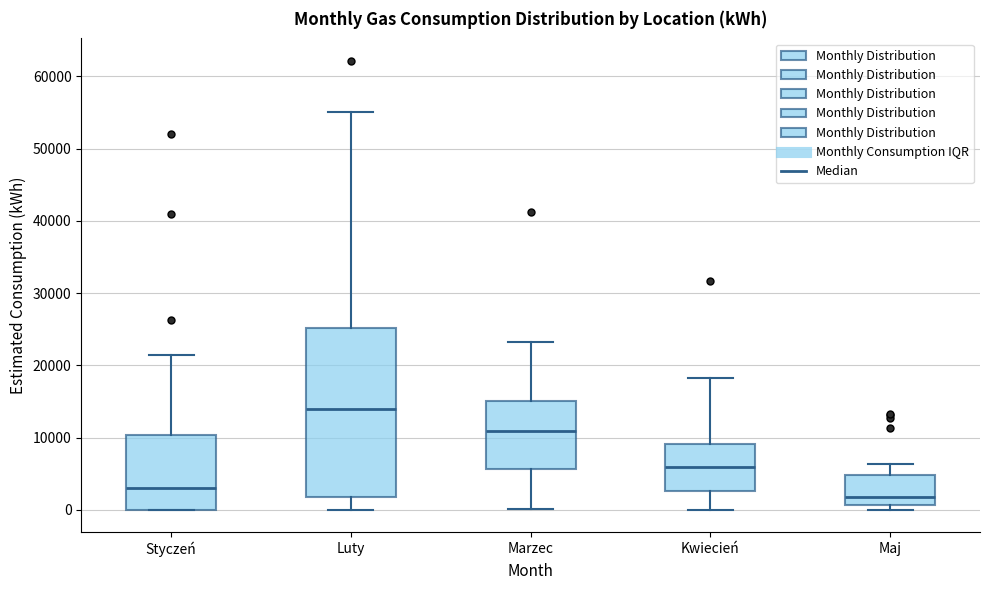

Reading left to right, read every box against the y-axis: the position of its median line, the range the box covers, and the ends of its whiskers. The values are not printed on the chart, so give them approximately, as read against the axis.

Styczeń: median 3000, box 0 to 10000, whiskers 0 to 21000
Luty: median 14000, box 2000 to 25000, whiskers 0 to 55000
Marzec: median 11000, box 6000 to 15000, whiskers 0 to 23000
Kwiecień: median 6000, box 3000 to 9000, whiskers 0 to 18000
Maj: median 2000, box 1000 to 5000, whiskers 0 to 6000